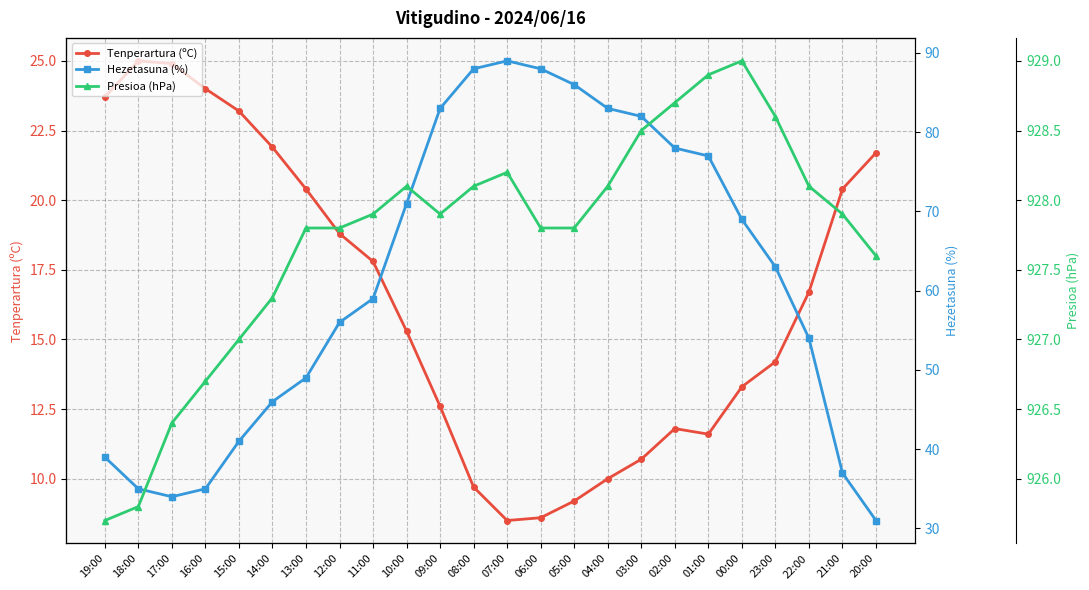

What is the difference between the maximum and minimum values in the Tenperartura (ºC) series?

16.5